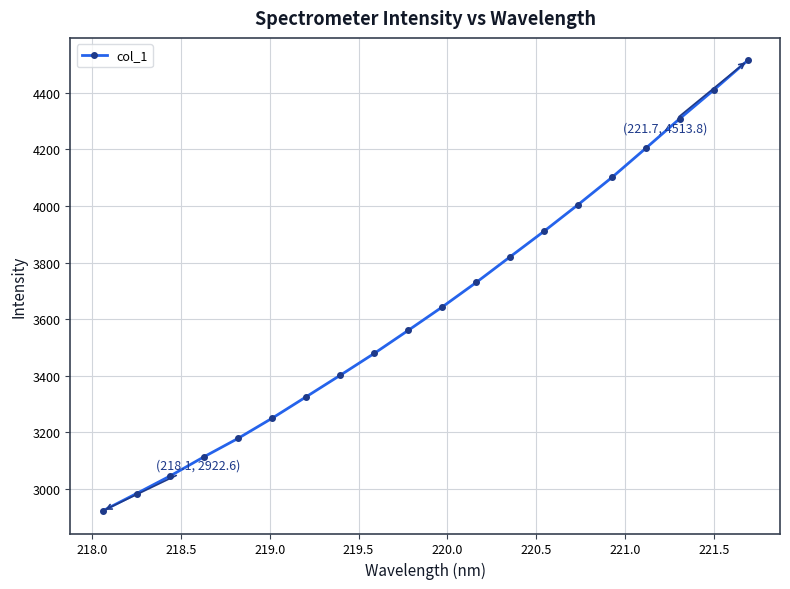

True or false: the data has more than 1 interior local peaks.

False